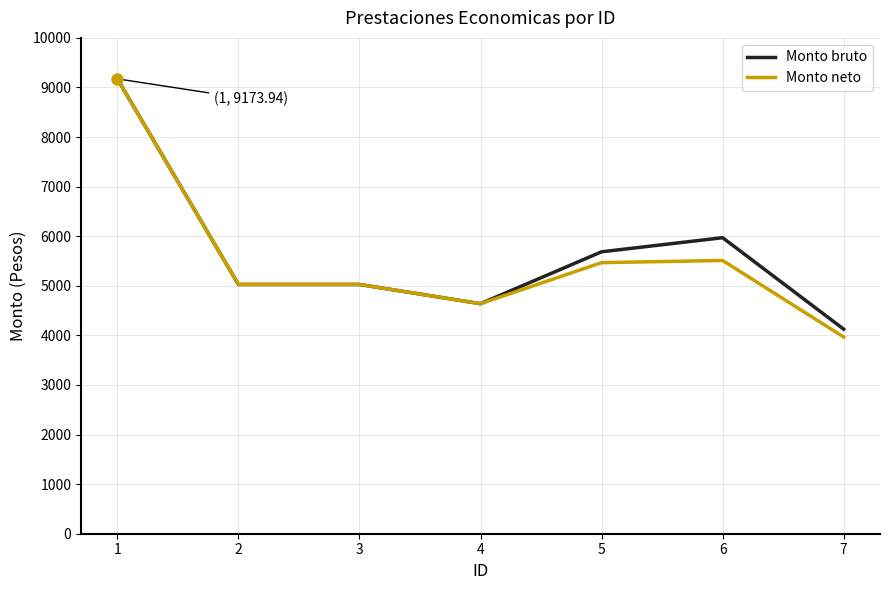

At 6, list the series in order from smallest to largest.

Monto neto, Monto bruto